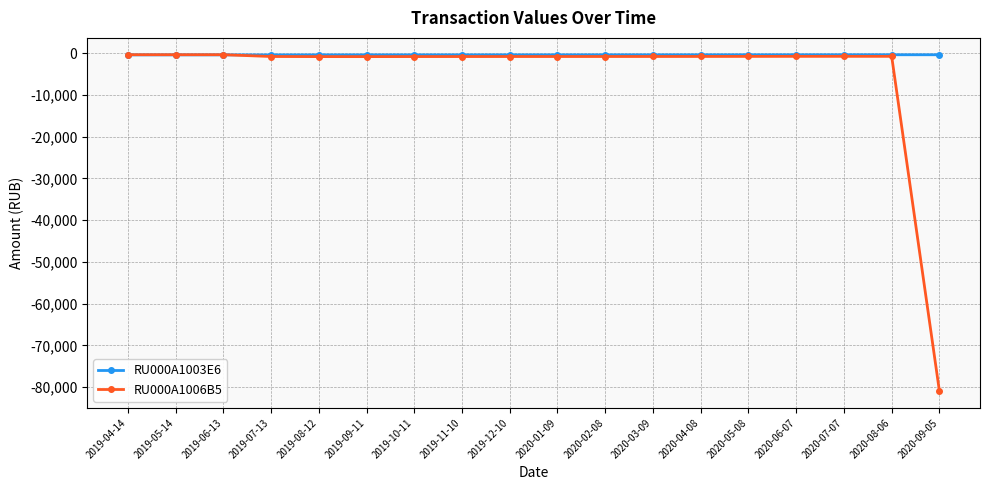

Count the number of data series in this chart.

2